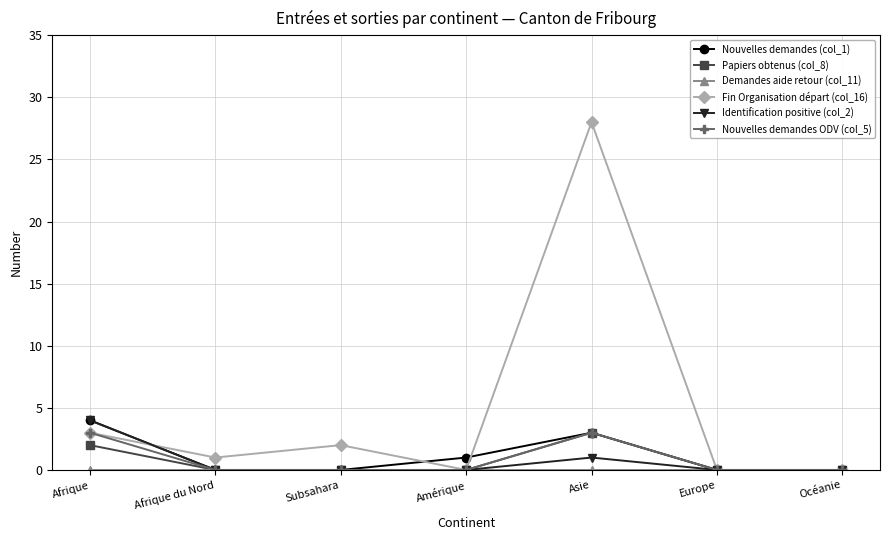

How many distinct data groups are displayed?

6